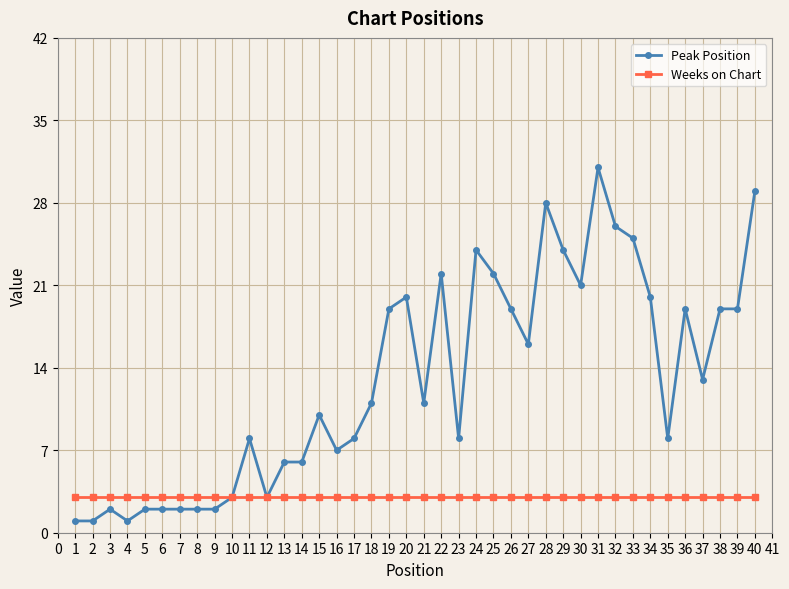

Does the chart have visible grid lines?

Yes